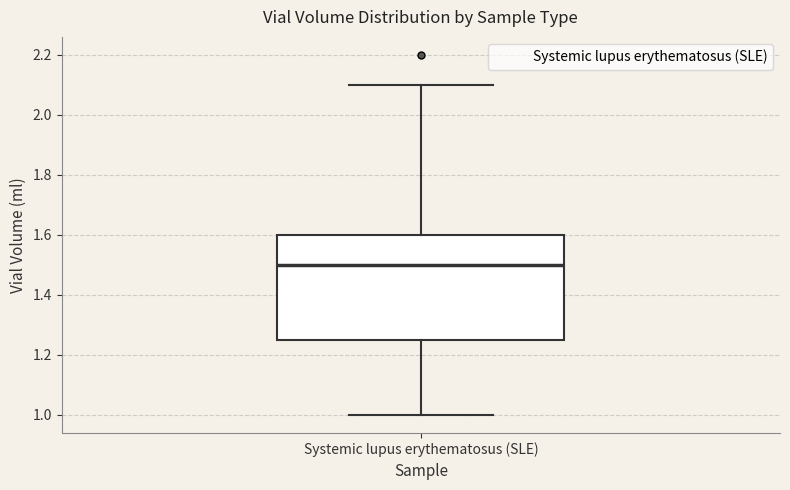

Read this box plot against the y-axis: the position of the median line, the range covered by the box, and the ends of both whiskers. The values are not printed on the chart, so give them approximately, as read against the axis.

median 1.50, box 1.26 to 1.60, whiskers 1.00 to 2.10